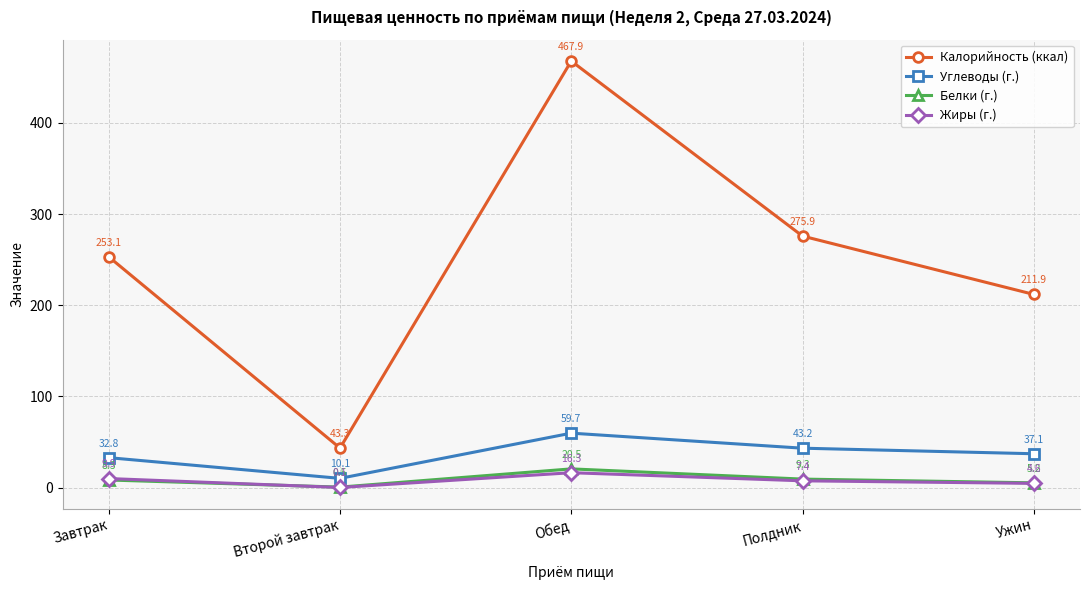

What is the spread (max minus min) of values at Ужин?

207.3